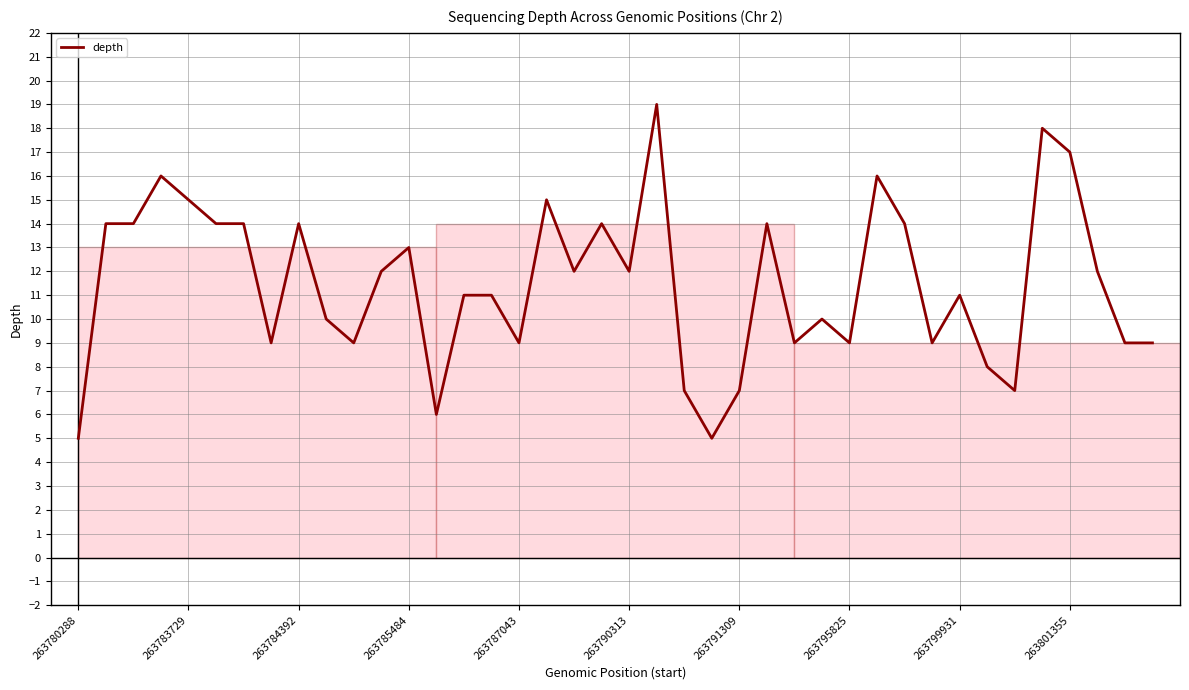

What is the maximum value shown in the chart?

19